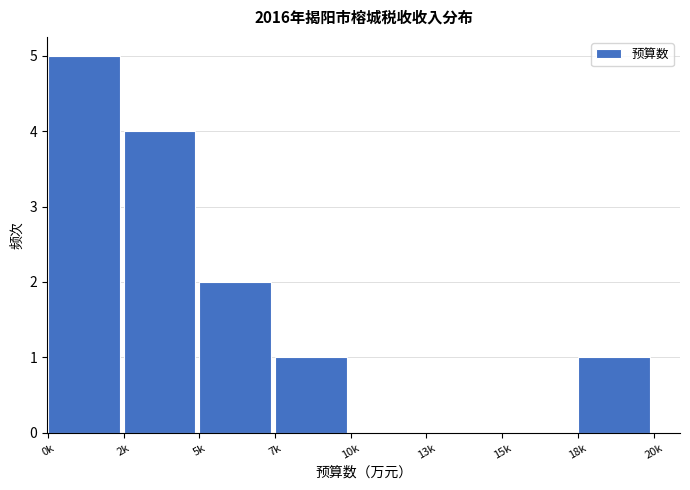

Reading left to right, list all the values displayed in this chart.

0k=5	2k=4	5k=2	7k=1	10k=0	13k=0	15k=0	18k=1